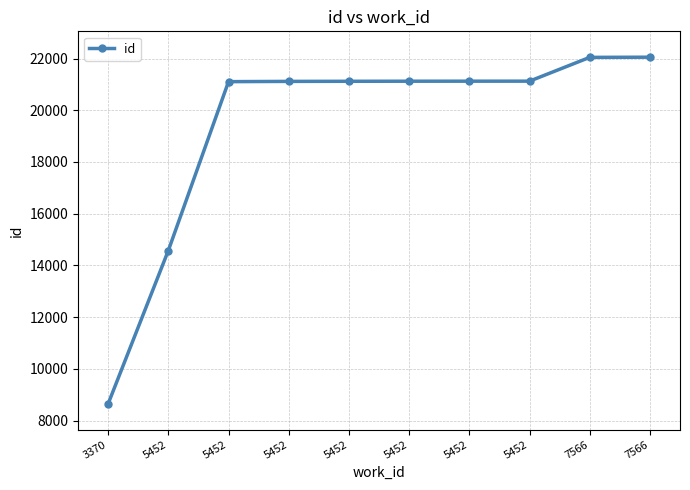

What is the difference between the maximum and minimum values?

13406